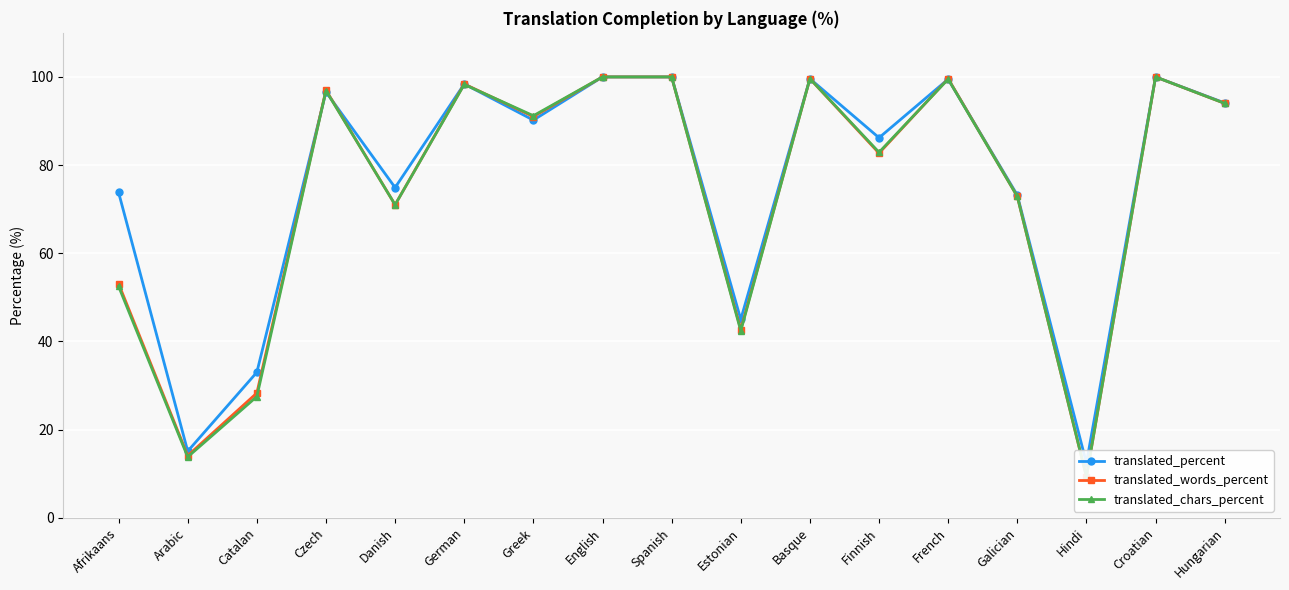

What is the sum of all translated_words_percent values?

1253.7